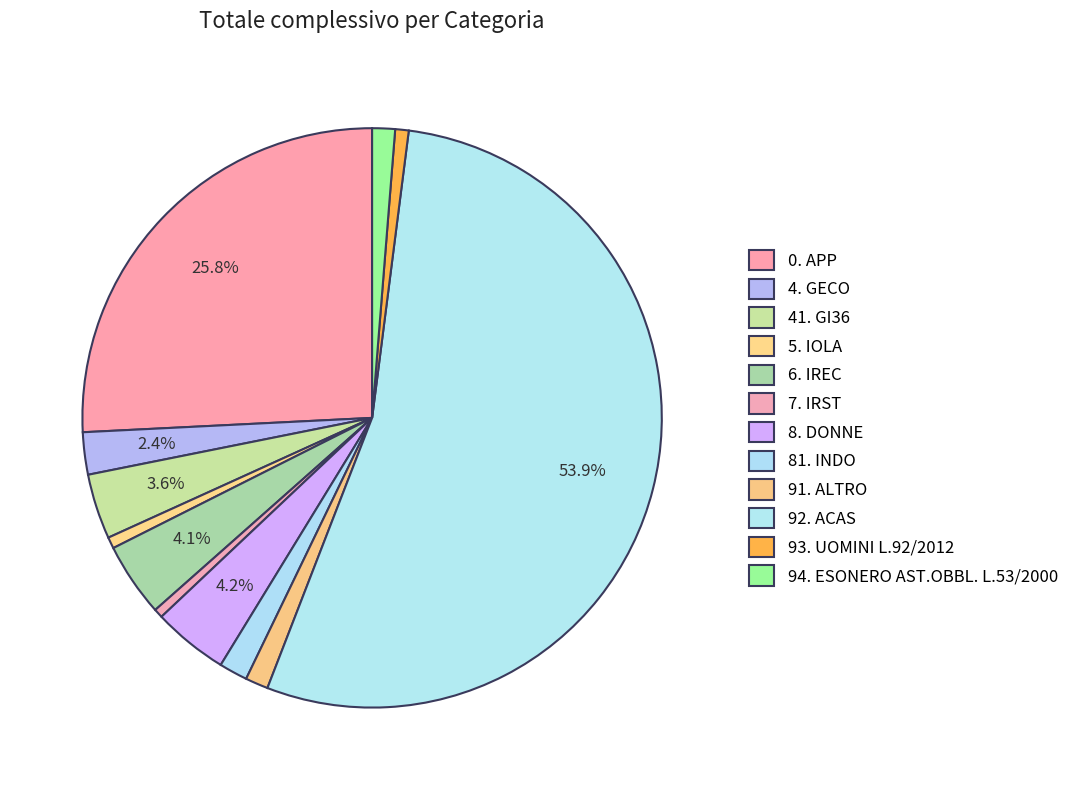

What is the smallest slice in the pie chart?

7. IRST